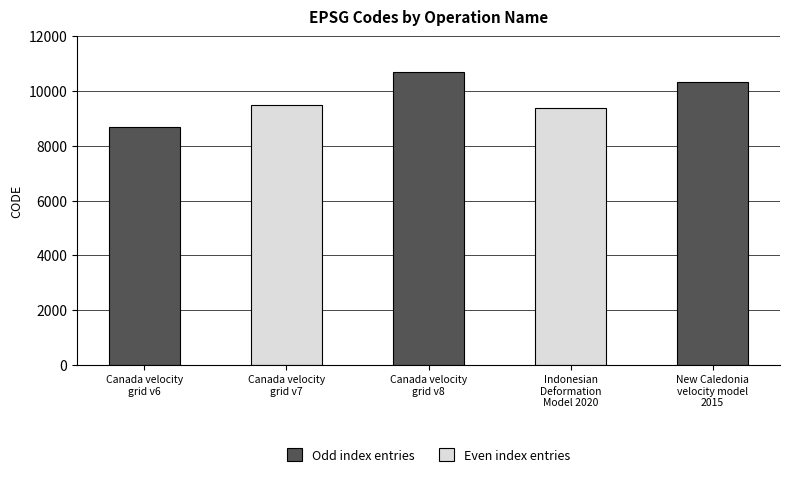

Which label corresponds to the largest value in the chart?

Canada velocity
grid v8